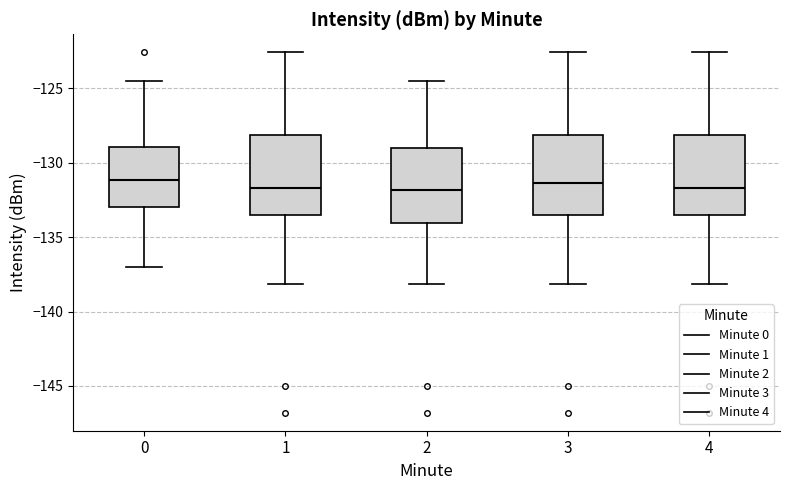

Where is the upper edge of the box at x = 2 on the y-axis? The values are not printed on the chart, so give them approximately, as read against the axis.

-129.0